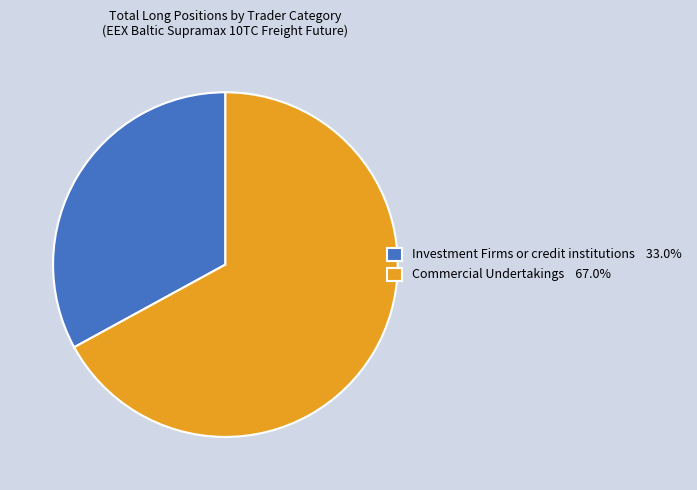

Does Investment Firms or credit institutions 33.0% account for over 50% of the chart?

No